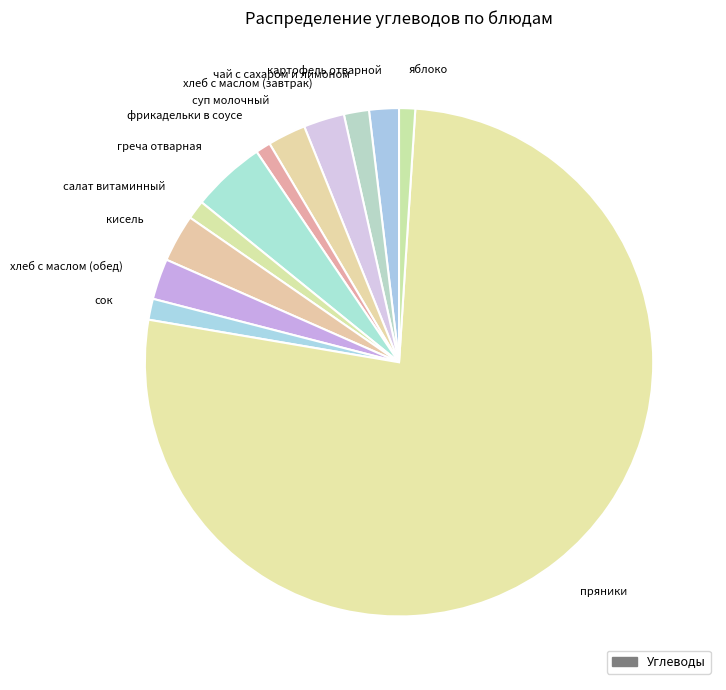

Which category has the biggest portion of the pie?

пряники